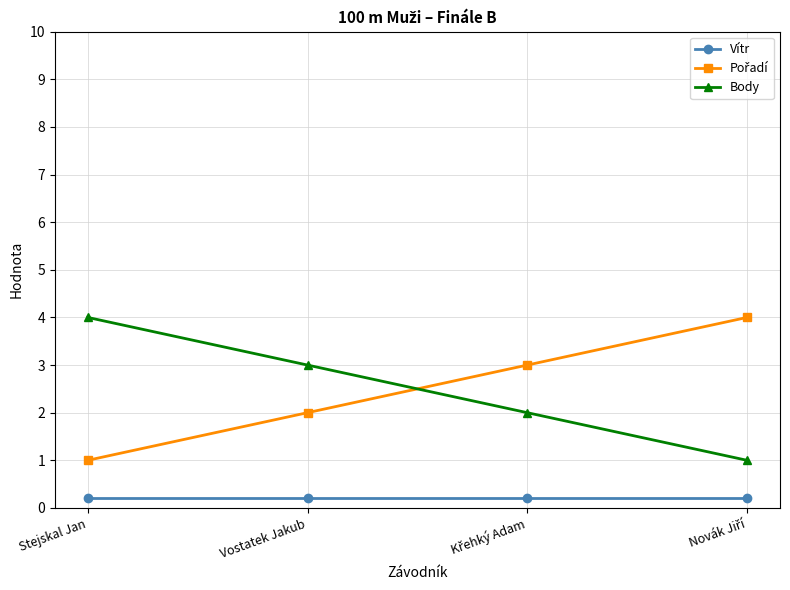

Where does the Body series first go above 3?

Stejskal Jan